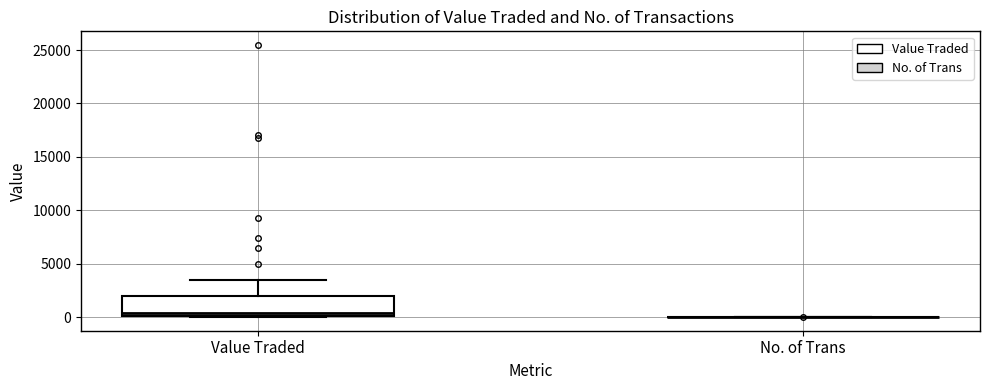

Where does the upper whisker of the box for Value Traded end on the y-axis? The values are not printed on the chart, so give them approximately, as read against the axis.

3500